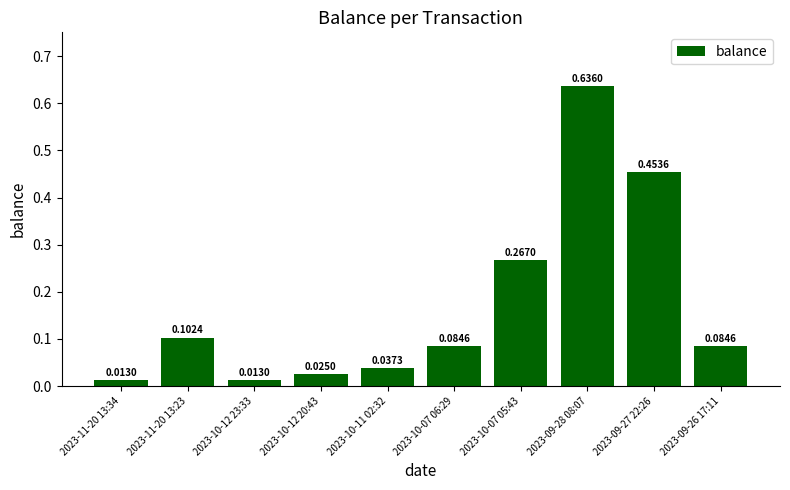

What is the change in value from 2023-10-12 23:33 to 2023-10-07 05:43?

+0.3